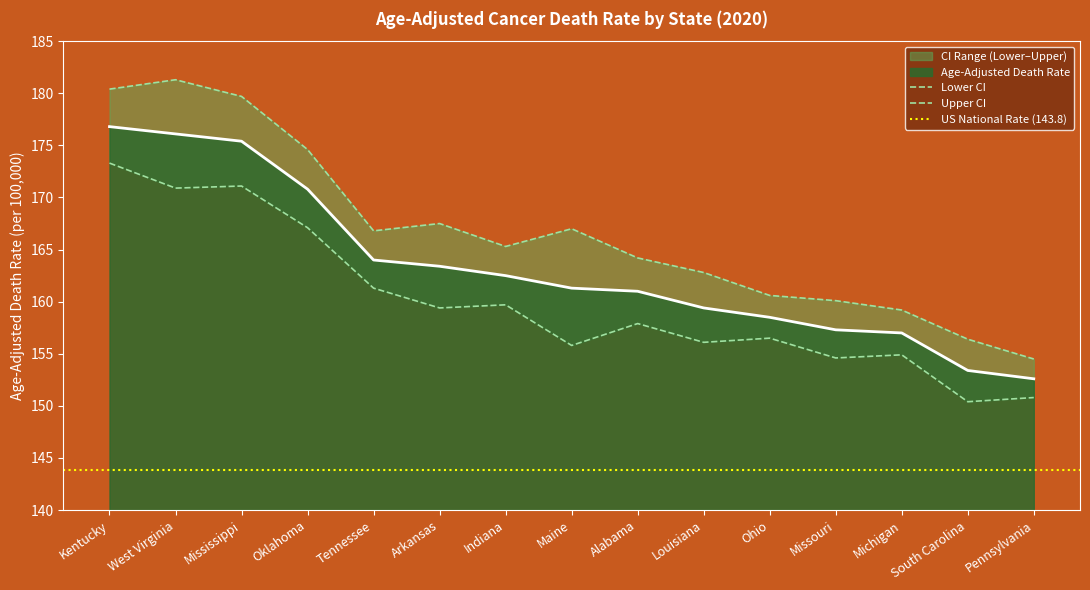

Which series has the largest total across all categories?

Upper CI